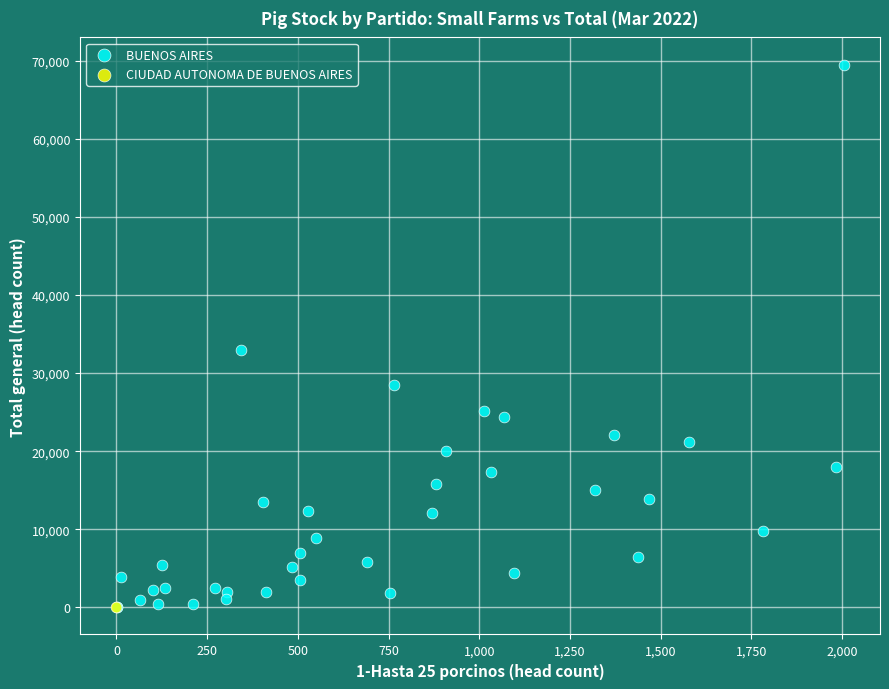

What are all the series names shown in the legend?

BUENOS AIRES, CIUDAD AUTONOMA DE BUENOS AIRES